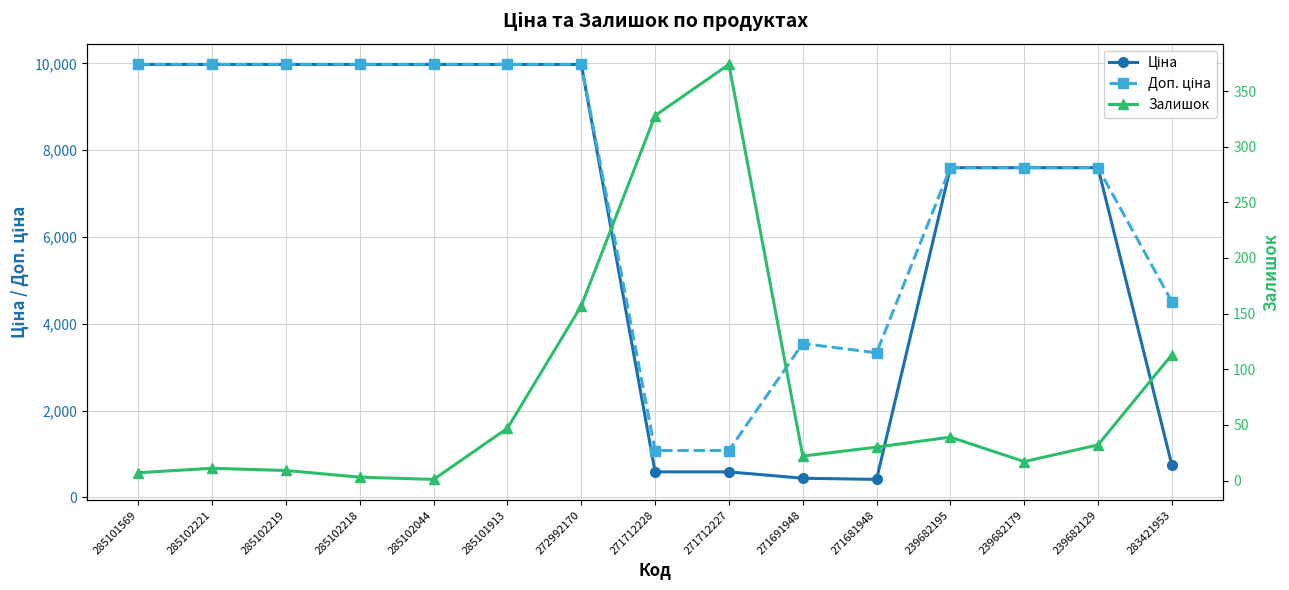

Reading right to left, what are all the values shown in this chart?

Ціна: 283421953=752.2	239682129=7596.5	239682179=7596.5	239682195=7596.5	271681948=416.6	271691948=443.1	271712227=589.9	271712228=589.9	272992170=9975.0	285101913=9975.0	285102044=9975.0	285102218=9975.0	285102219=9975.0	285102221=9975.0	285101569=9975.0
Доп. ціна: 283421953=4513.3	239682129=7596.5	239682179=7596.5	239682195=7596.5	271681948=3332.5	271691948=3545.0	271712227=1081.7	271712228=1081.7	272992170=9975.0	285101913=9975.0	285102044=9975.0	285102218=9975.0	285102219=9975.0	285102221=9975.0	285101569=9975.0
Залишок: 283421953=113.0	239682129=32.0	239682179=17.0	239682195=39.0	271681948=30.0	271691948=22.0	271712227=374.0	271712228=328.0	272992170=157.0	285101913=47.0	285102044=1.0	285102218=3.0	285102219=9.0	285102221=11.0	285101569=7.0